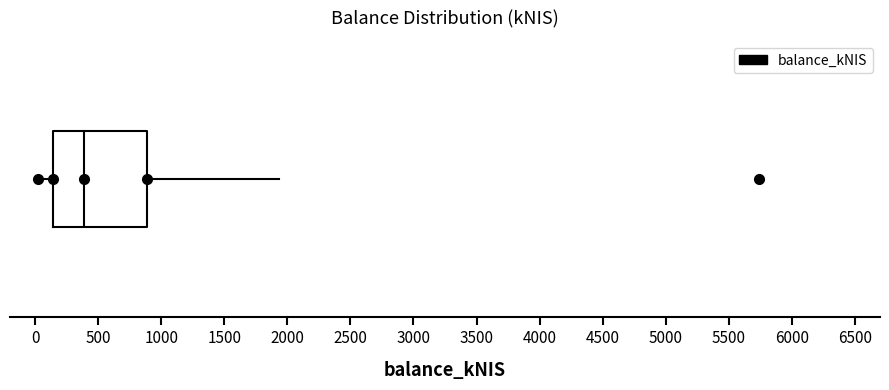

Where does the median line of the box sit on the x-axis? The values are not printed on the chart, so give them approximately, as read against the axis.

400